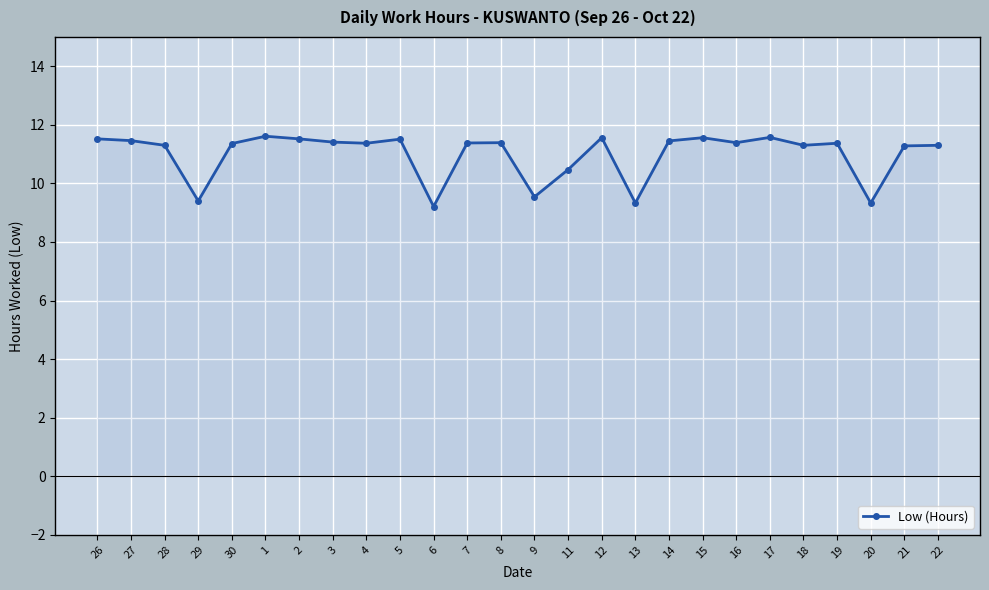

Is it true that the value at 13 is 13.3?

False